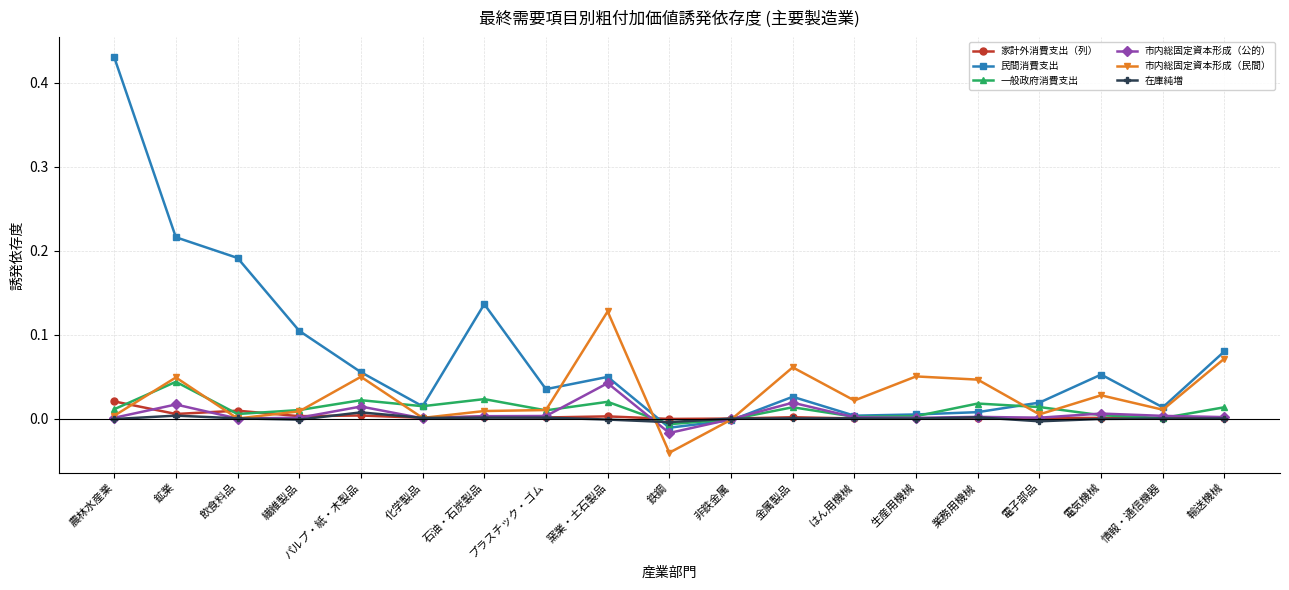

Which series changed the most between パルプ・紙・木製品 and 業務用機械?

民間消費支出